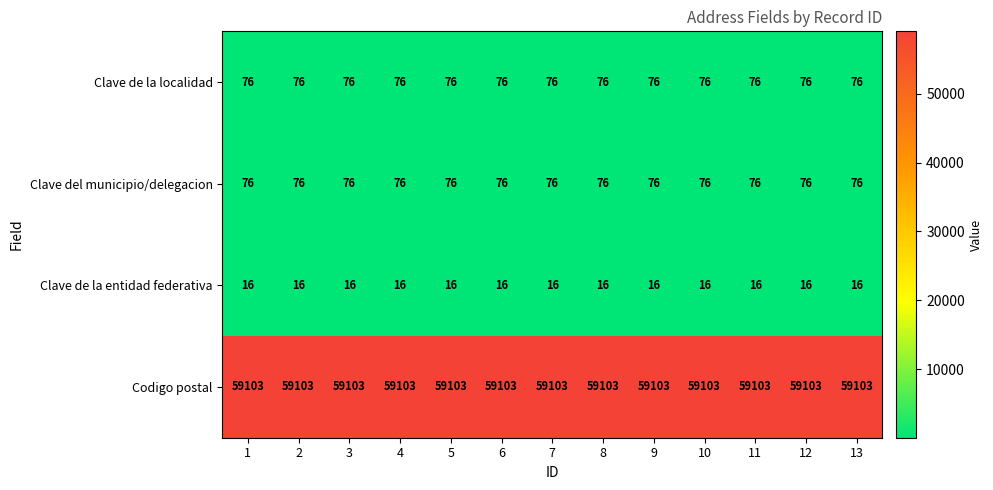

What is the greatest value displayed?

59103